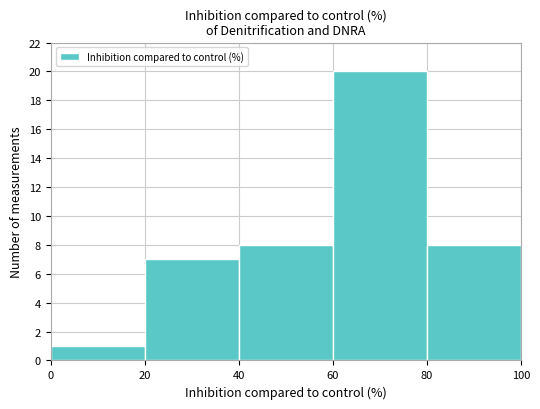

What is the height of the bar covering 80 to 100 on the x-axis? The values are not printed on the chart, so give them approximately, as read against the axis.

8